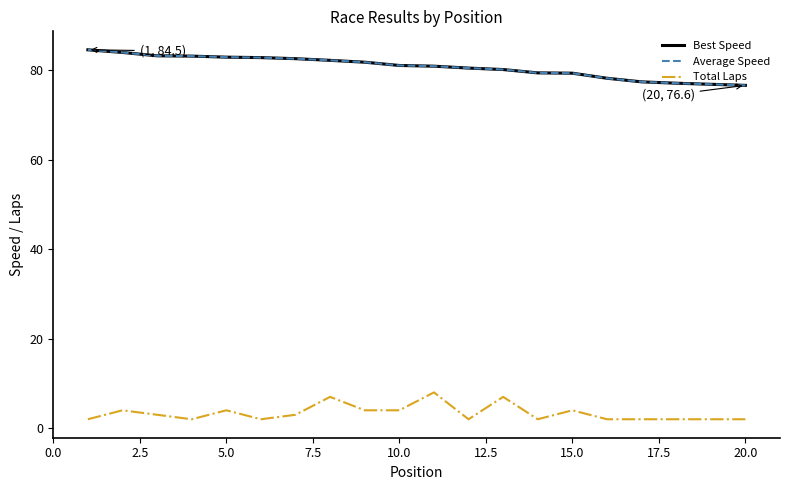

At how many categories does at least one series exceed 18?

20